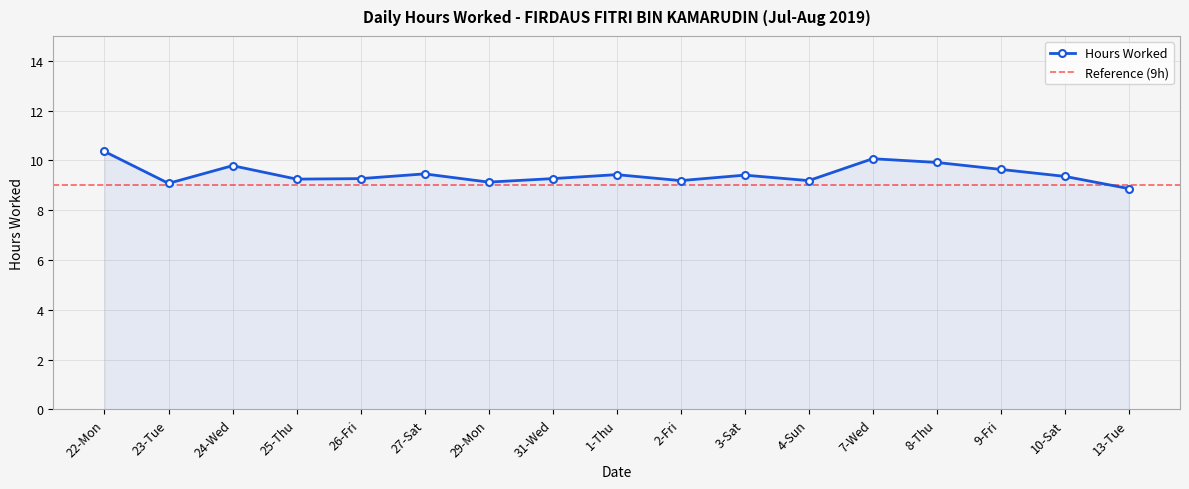

List the labels in order of value, largest first.

22-Mon, 7-Wed, 8-Thu, 24-Wed, 9-Fri, 27-Sat, 1-Thu, 3-Sat, 10-Sat, 26-Fri, 31-Wed, 25-Thu, 2-Fri, 4-Sun, 29-Mon, 23-Tue, 13-Tue